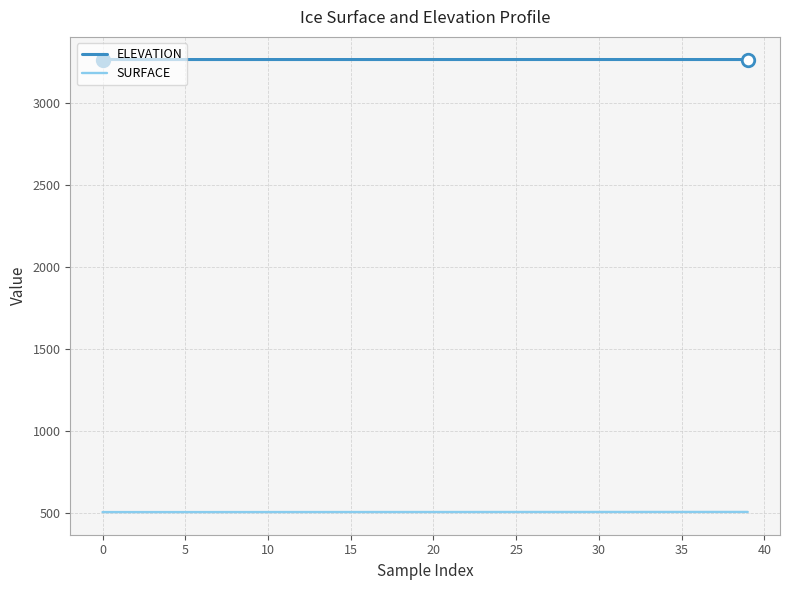

List the series in order of their peak value, highest first.

ELEVATION, SURFACE